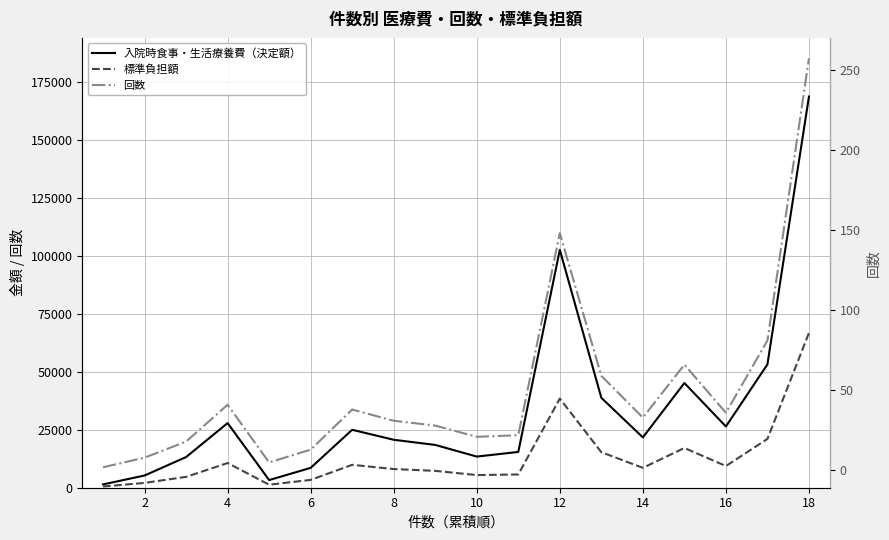

In 回数, how many points are higher than both neighbors (excluding endpoints)?

4